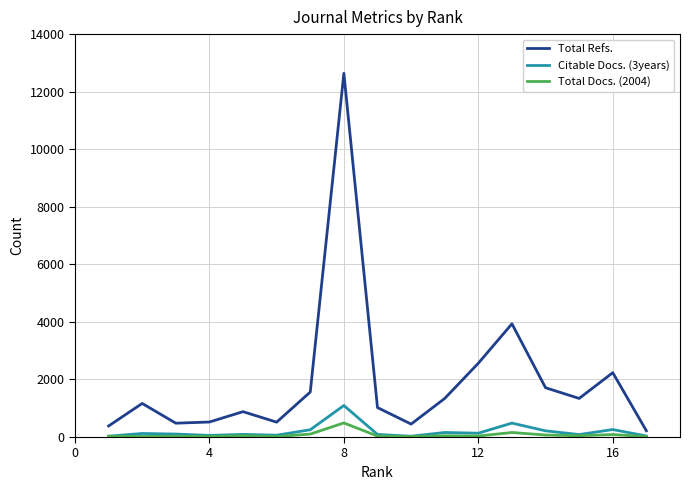

Which series has the largest total across all categories?

Total Refs.